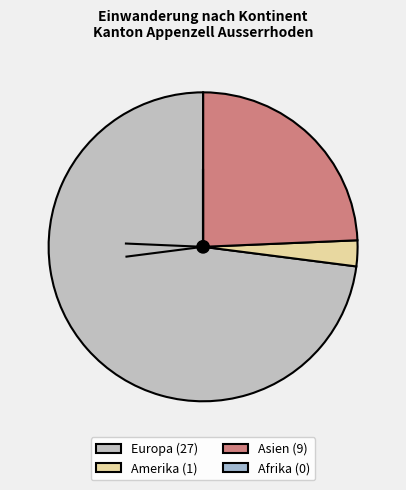

What is the change in value from Asien to Afrika?

-9